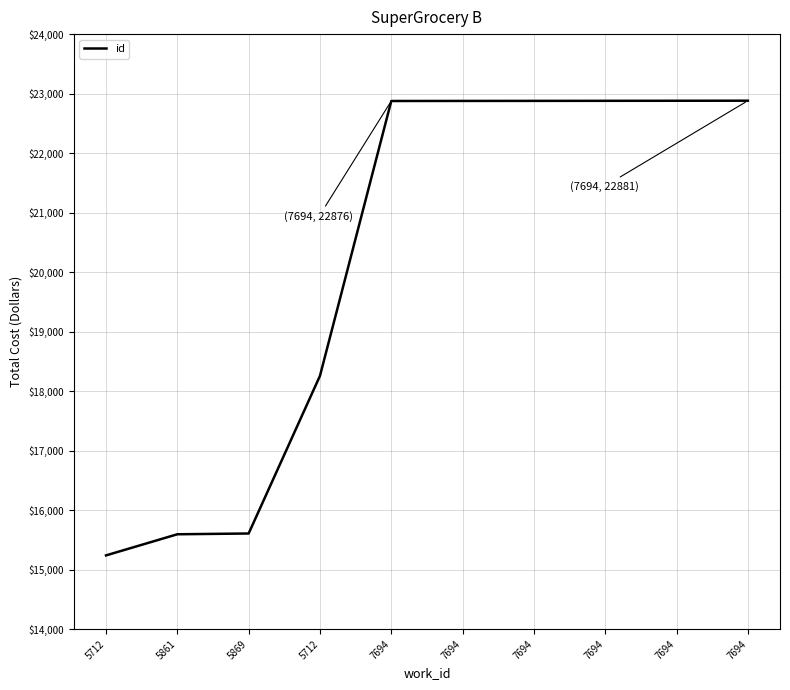

How many lines are shown in the chart?

1